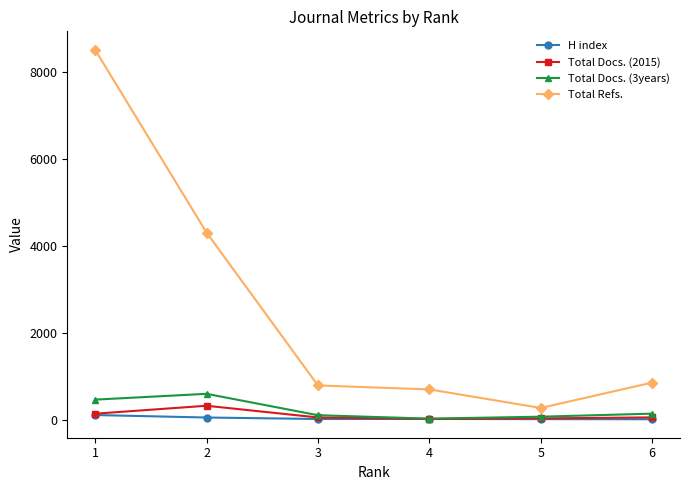

What is the spread (max minus min) of values at 2?

4263